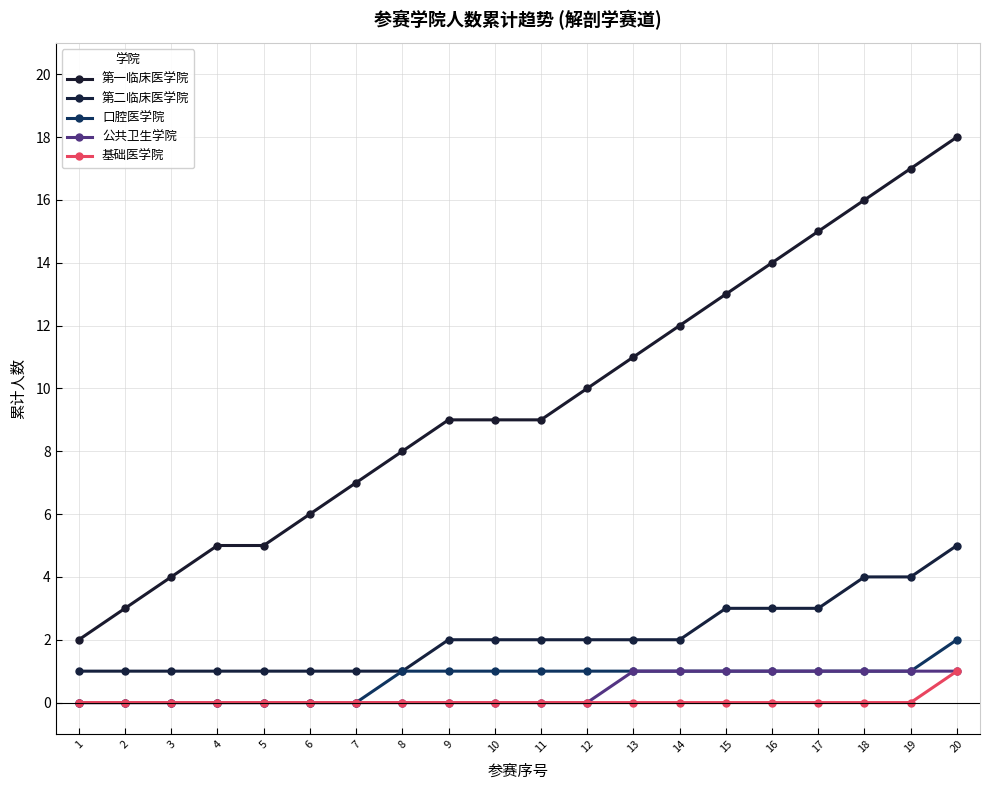

Is this an area chart (filled region under the line)?

No